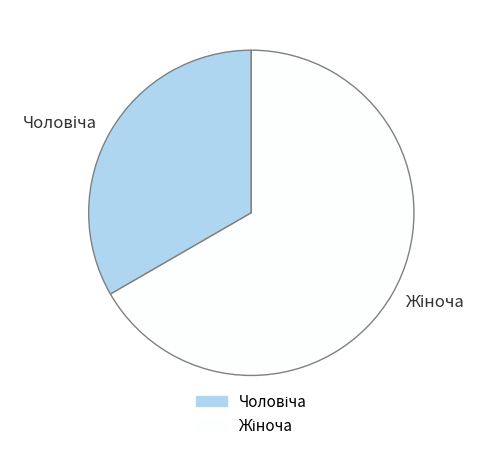

Does any single category account for the majority?

Yes